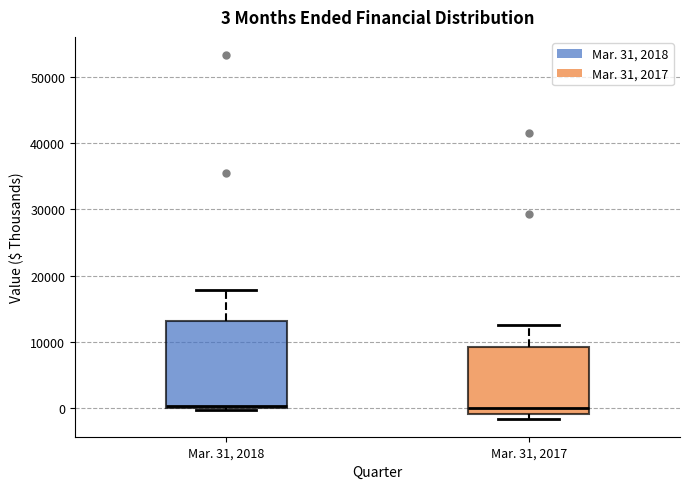

Which box is the tallest, from its lower edge to its upper edge?

Mar. 31, 2018